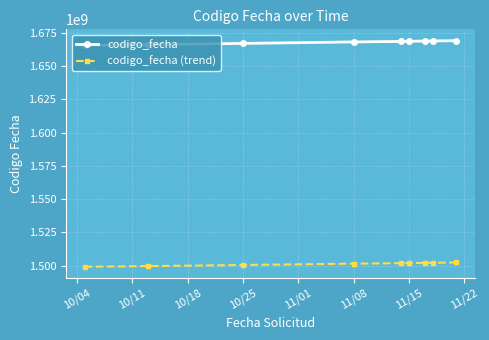

What is the value of the codigo_fecha point at the 7th from the left?

1668756604.0